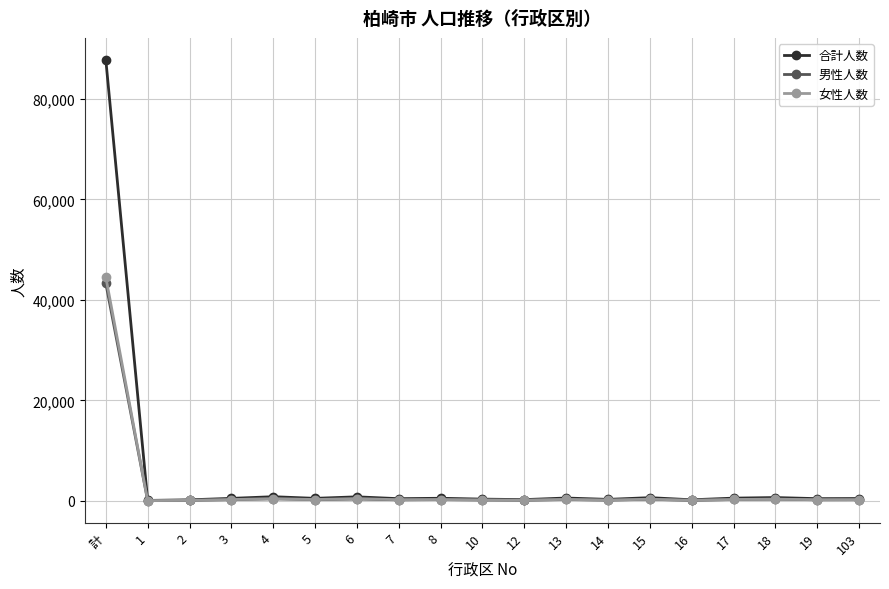

Between 計 and 19, which series saw the biggest shift?

合計人数